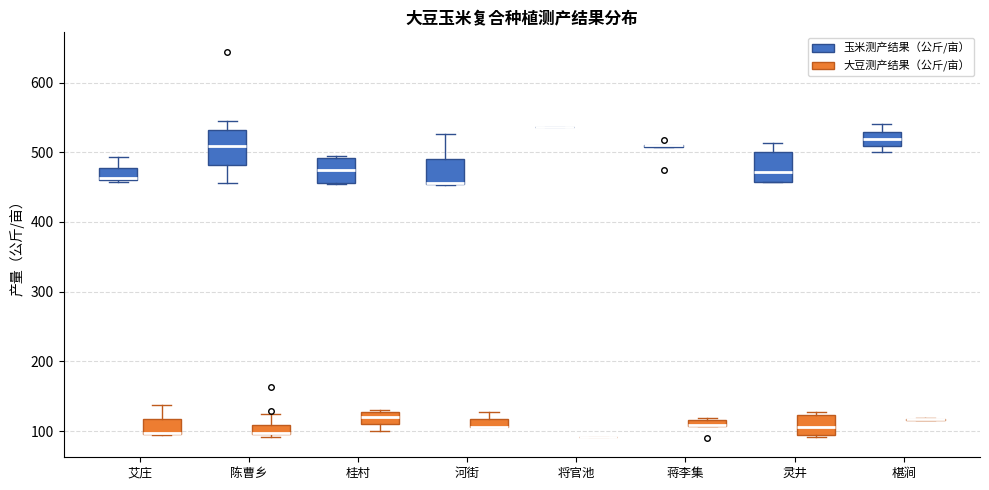

Where is the lower edge of the box for 陈曹乡 (大豆测产结果（公斤/亩）) on the y-axis? The values are not printed on the chart, so give them approximately, as read against the axis.

100